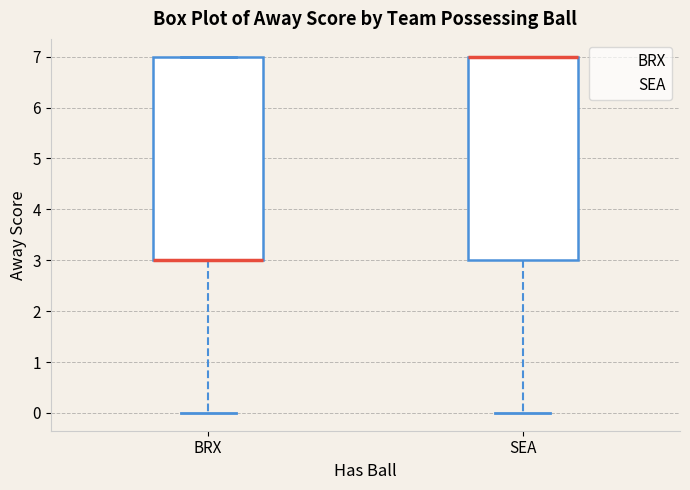

Reading left to right, transcribe this box plot: for each box, give where its median line is, the range the box spans, and where its two whiskers end, as read against the y-axis. The values are not printed on the chart, so give them approximately, as read against the axis.

BRX: median 3 (drawn on the box's lower edge), box 3 to 7, whiskers 0 to 7
SEA: median 7 (drawn on the box's upper edge), box 3 to 7, whiskers 0 to 7